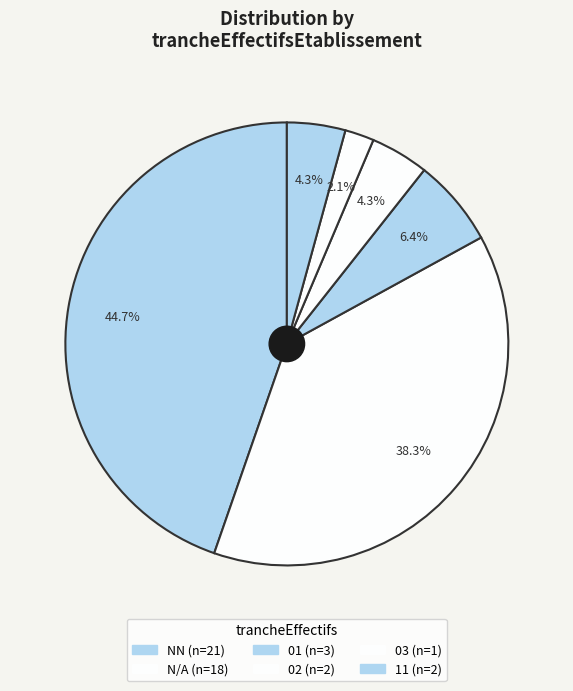

How many slices are in this pie chart?

6